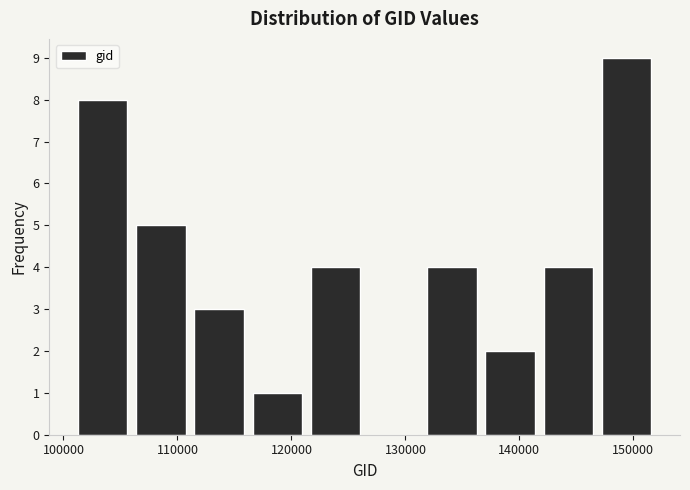

What is the height of the bar covering 137000 to 142000 on the x-axis? Neither the bar edges nor the heights are printed on the chart, so give them approximately, as read against the axes.

2